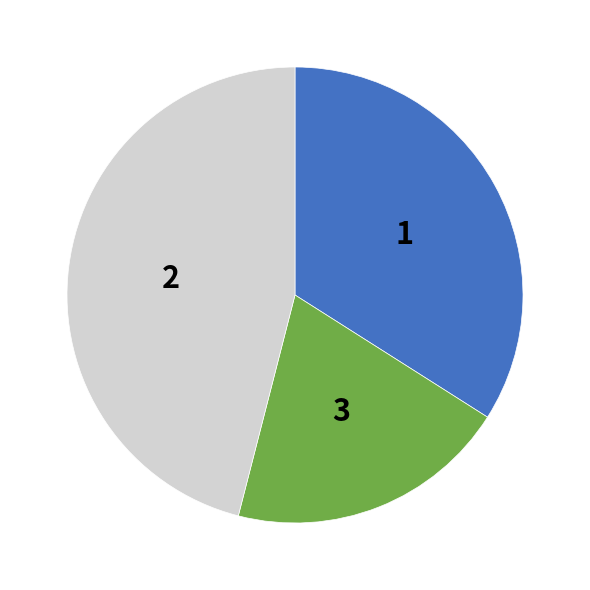

Is there any slice that represents more than half of the pie?

No